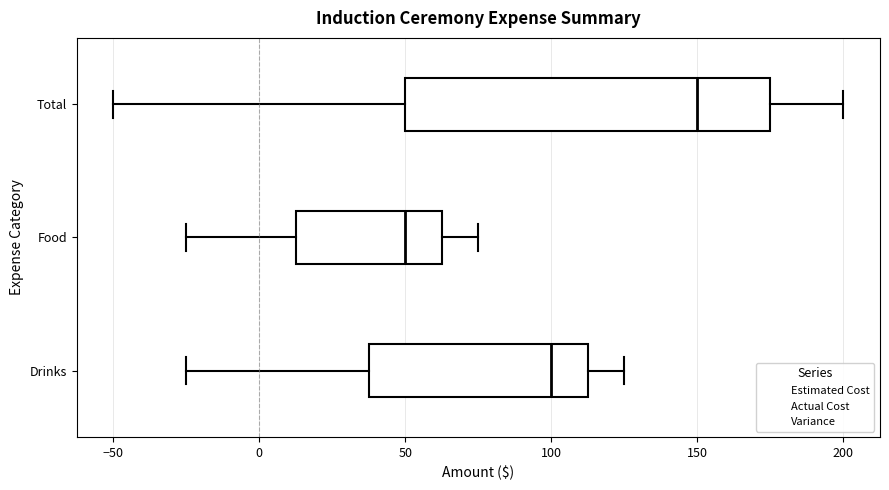

Reading bottom to top, transcribe this box plot: for each box, give where its median line is, the range the box spans, and where its two whiskers end, as read against the x-axis. The values are not printed on the chart, so give them approximately, as read against the axis.

Drinks: median 100, box 40 to 115, whiskers -25 to 125
Food: median 50, box 15 to 65, whiskers -25 to 75
Total: median 150, box 50 to 175, whiskers -50 to 200